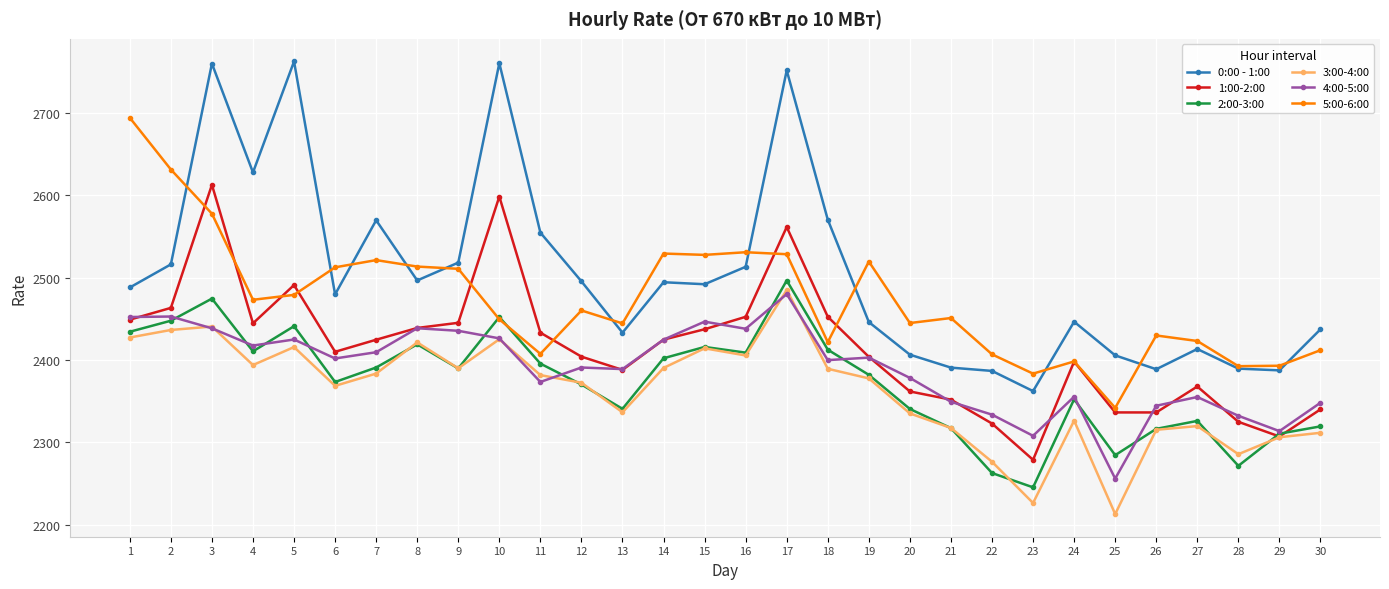

What is the sum of all 2:00-3:00 values?

71199.0